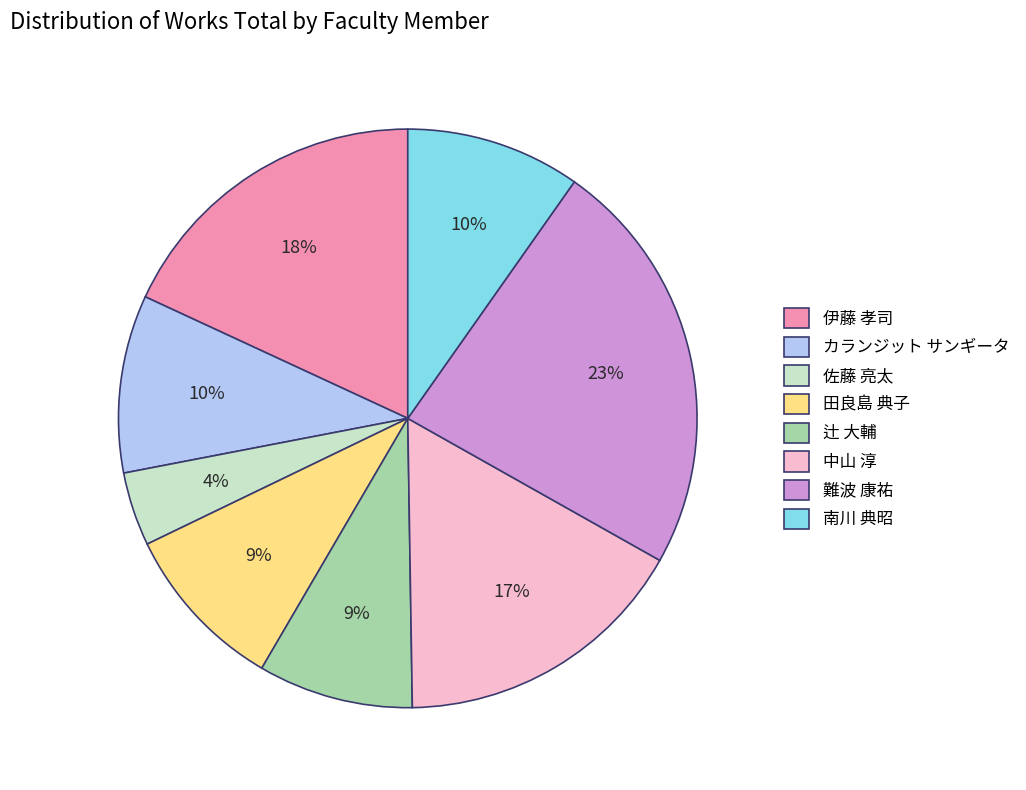

Is the sum of 田良島 典子 and 辻 大輔 greater than half?

No